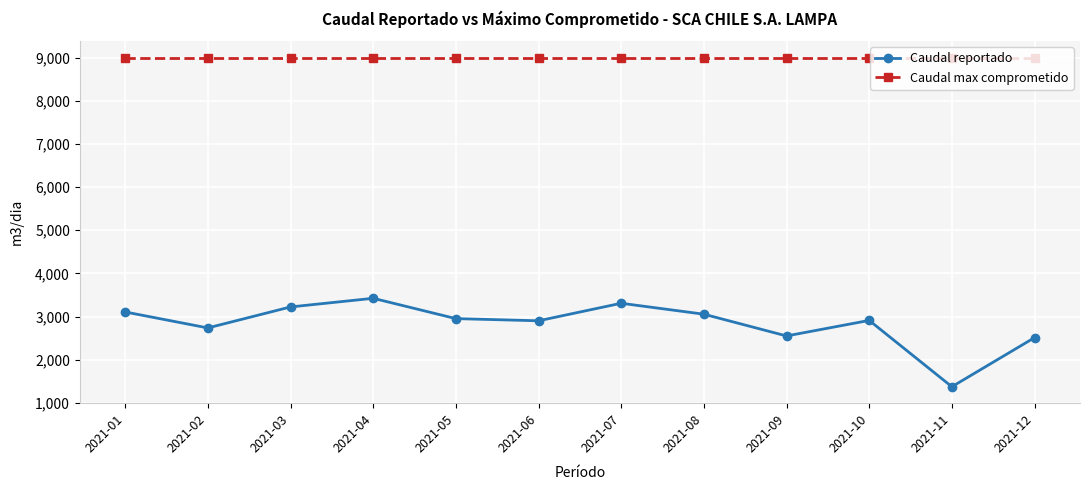

What is the value of the Caudal reportado point at the 11th from the left?

1373.6